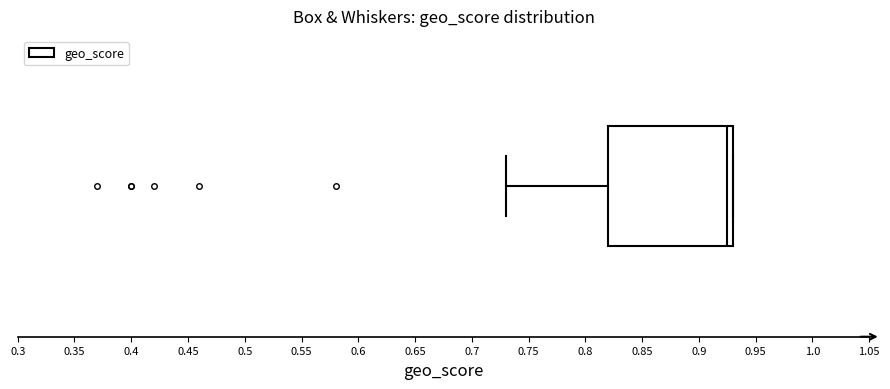

Read this box plot against the x-axis: the position of the median line, the range covered by the box, and the ends of both whiskers. The values are not printed on the chart, so give them approximately, as read against the axis.

median 0.925, box 0.820 to 0.930, whiskers 0.730 to 0.930